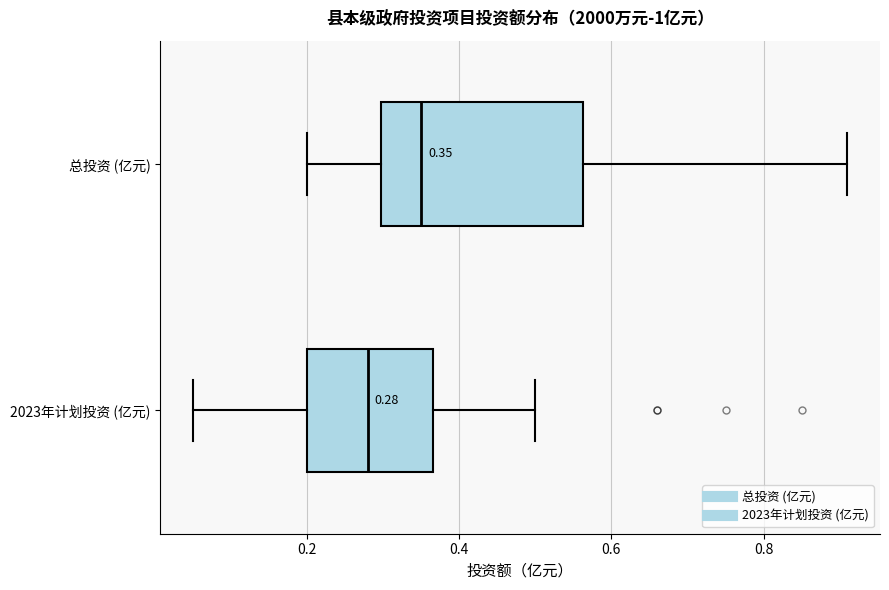

Comparing the boxes themselves (not the whiskers), which one is the widest?

总投资 (亿元)